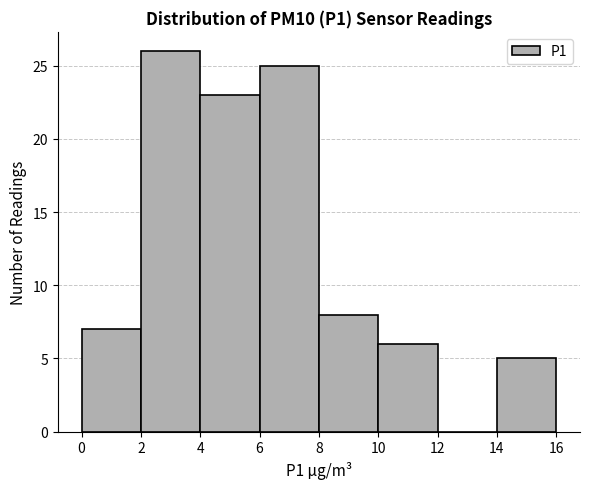

Over which range of the x-axis is the bar tallest?

2 to 4